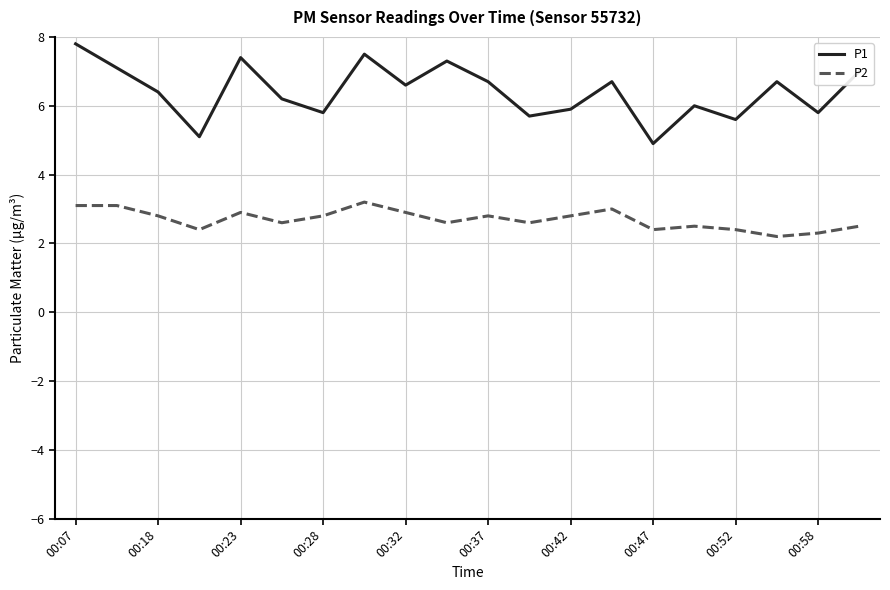

True or false: P1 and P2 intersect in this chart.

False